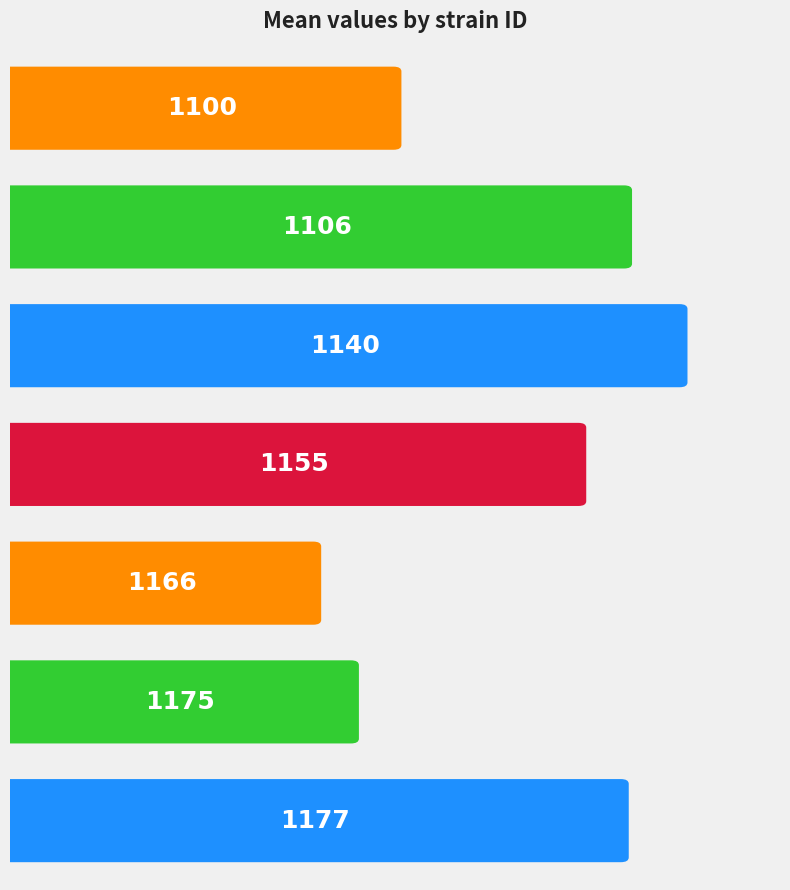

What is the value of the 6th bar from the left?

1.7